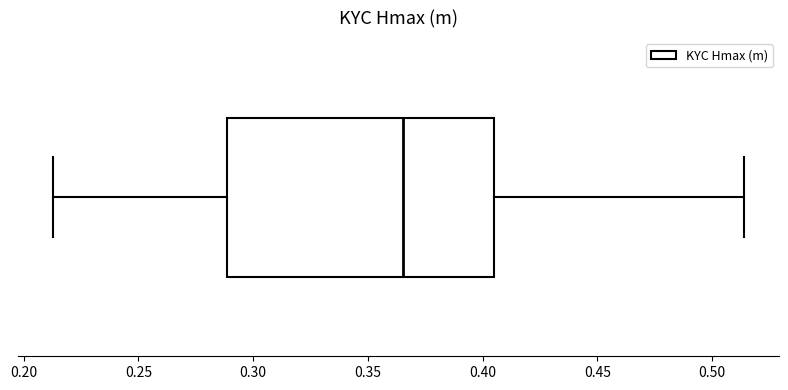

Where is the left edge of the box on the x-axis? The values are not printed on the chart, so give them approximately, as read against the axis.

0.290